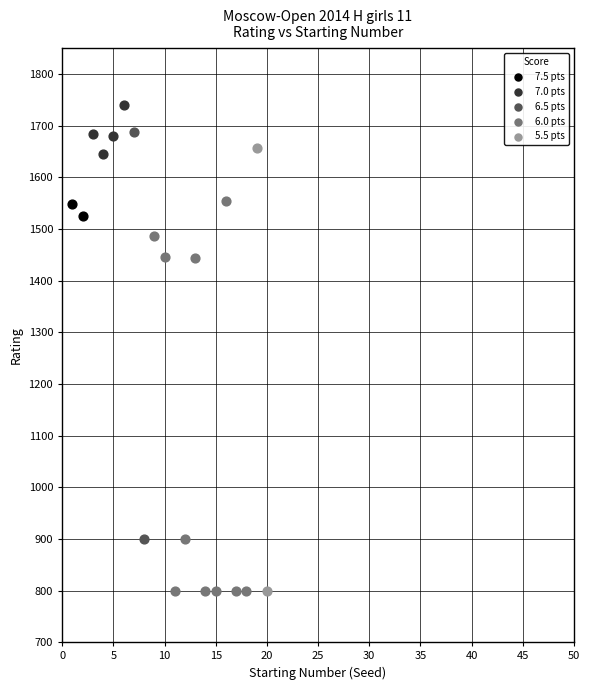

What are all the series names shown in the legend?

7.5 pts, 7.0 pts, 6.5 pts, 6.0 pts, 5.5 pts